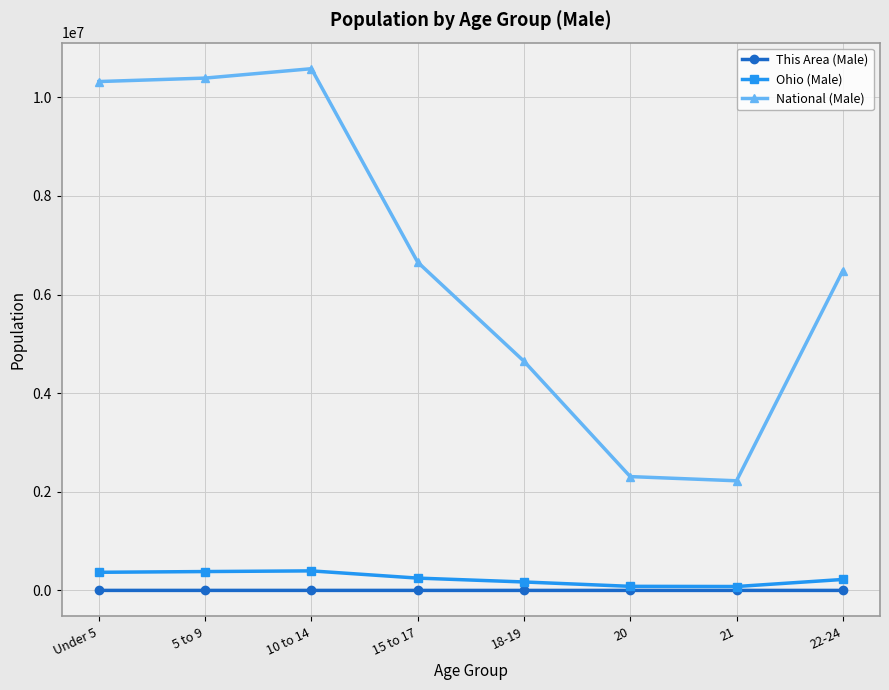

True or false: National (Male) has more than 2 points higher than both neighbors.

False